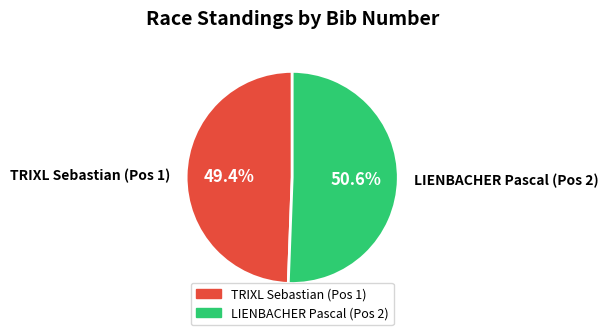

Which slice is the largest?

LIENBACHER Pascal (Pos 2)